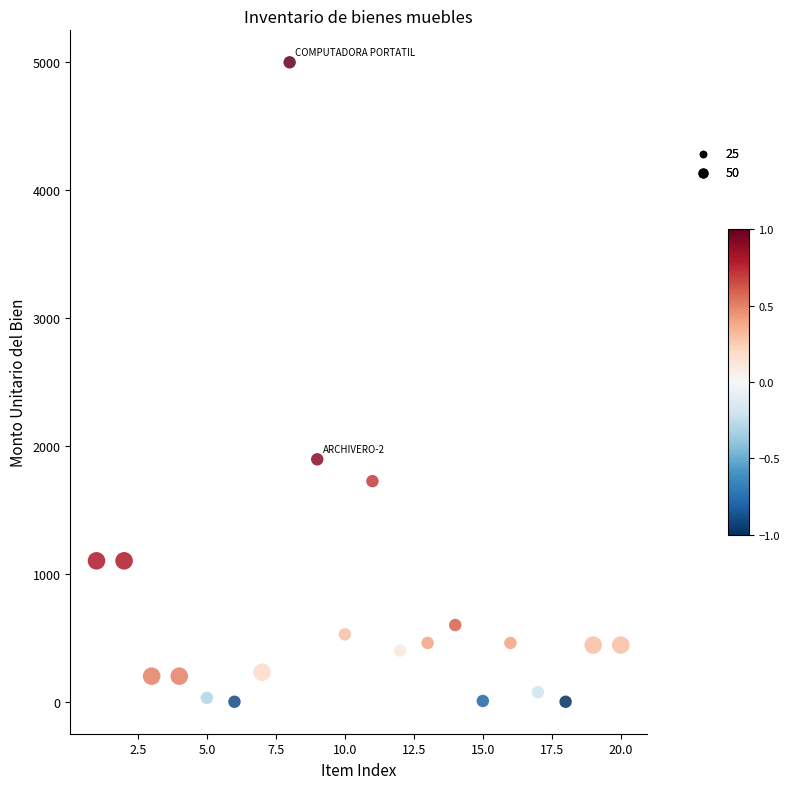

What is the range of Y values (max minus min)?

5000.0